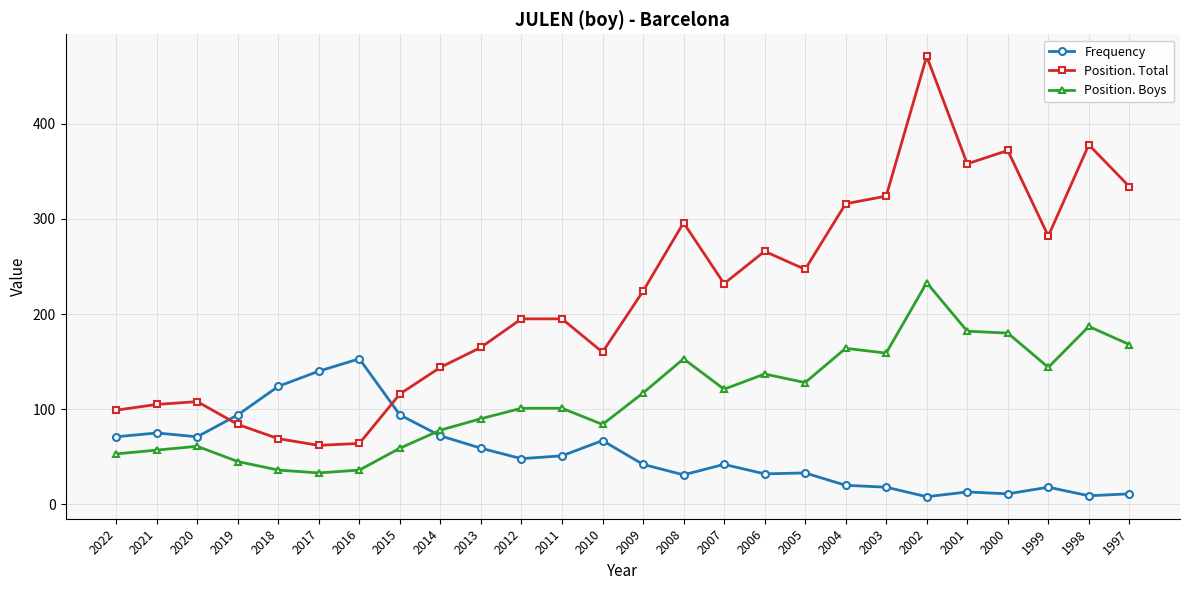

What value does the Position. Boys series have at 2015?

59